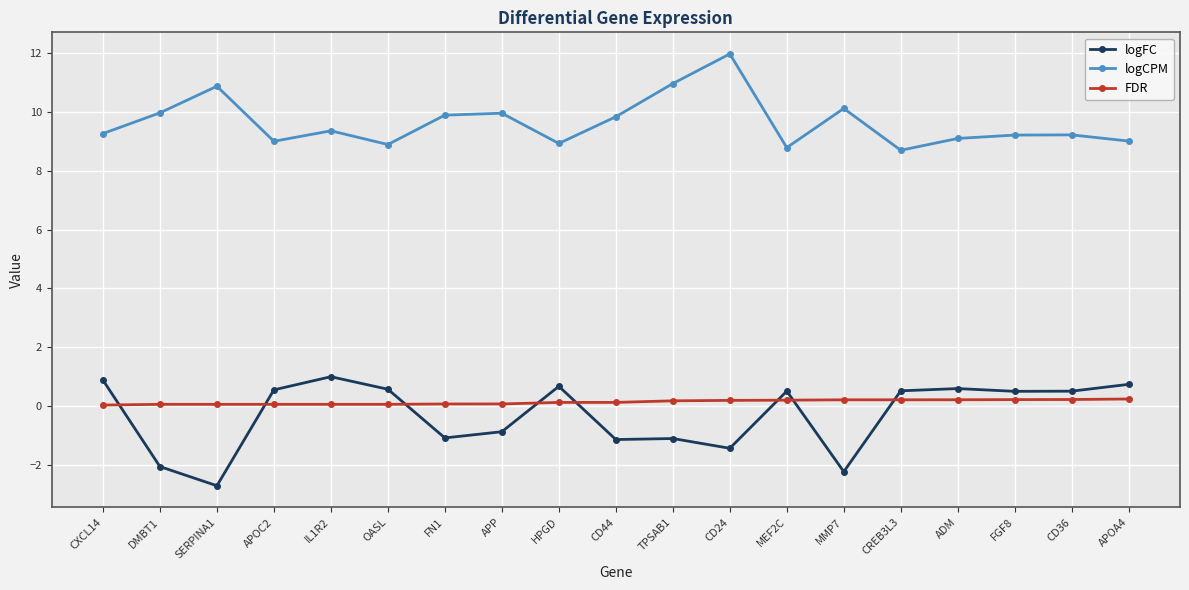

Is the value of FDR at APOC2 greater than the value of logCPM at HPGD?

No